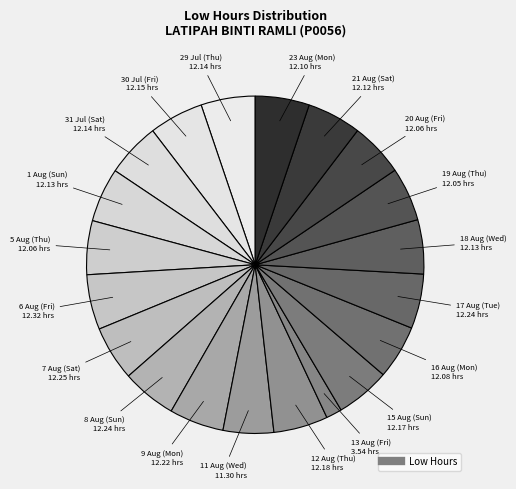

To the nearest percent, what is the difference between the largest and smallest slice percentages?

4%